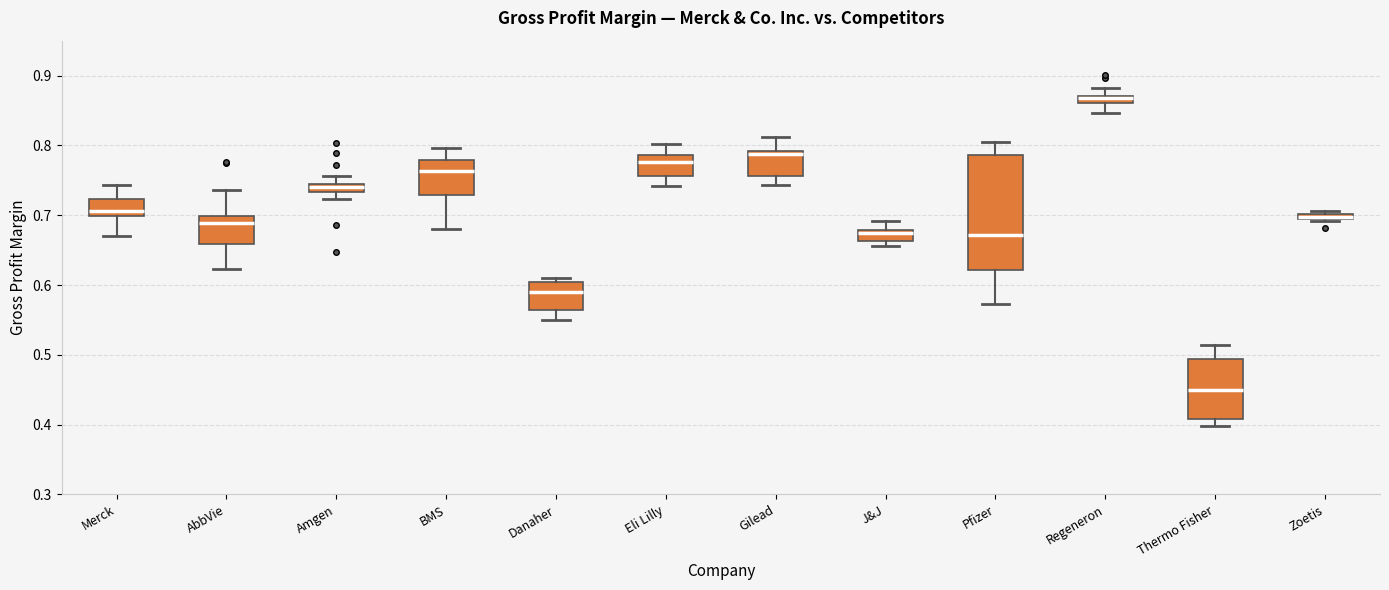

Where is the upper edge of the box for J&J on the y-axis? The values are not printed on the chart, so give them approximately, as read against the axis.

0.68